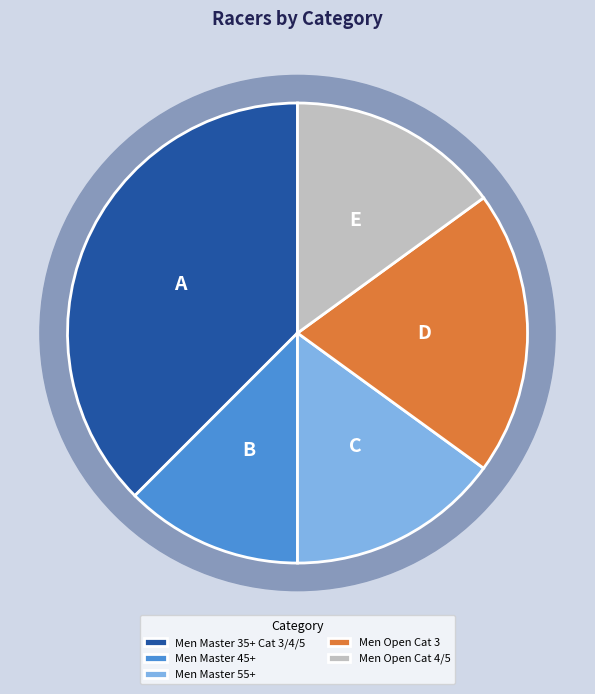

What is the change in value from Men Master 35+ Cat 3/4/5 to Men Open Cat 4/5?

-9